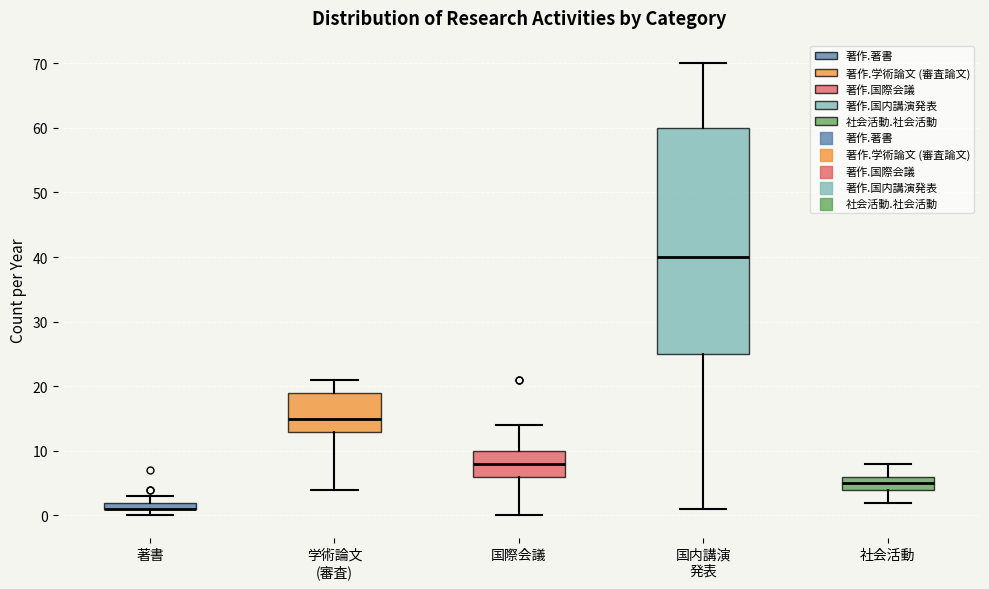

Which box is the tallest, from its lower edge to its upper edge?

国内講演 発表